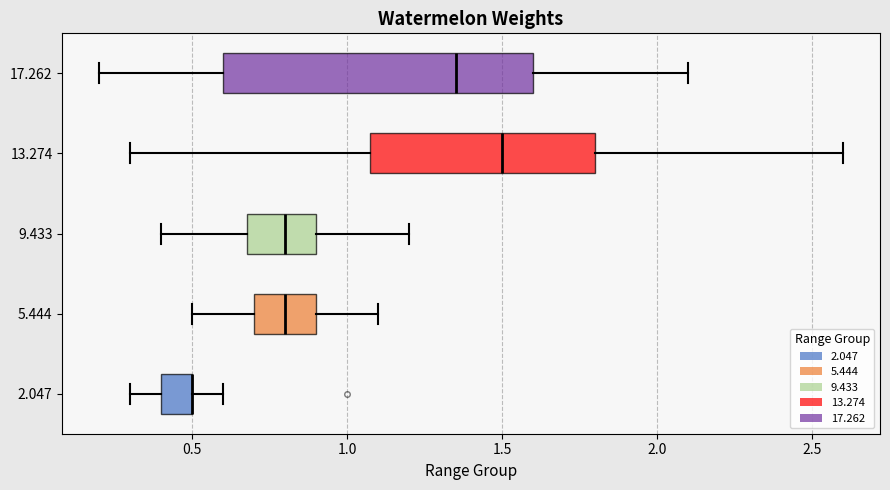

Which box is the widest, from its left edge to its right edge?

17.262